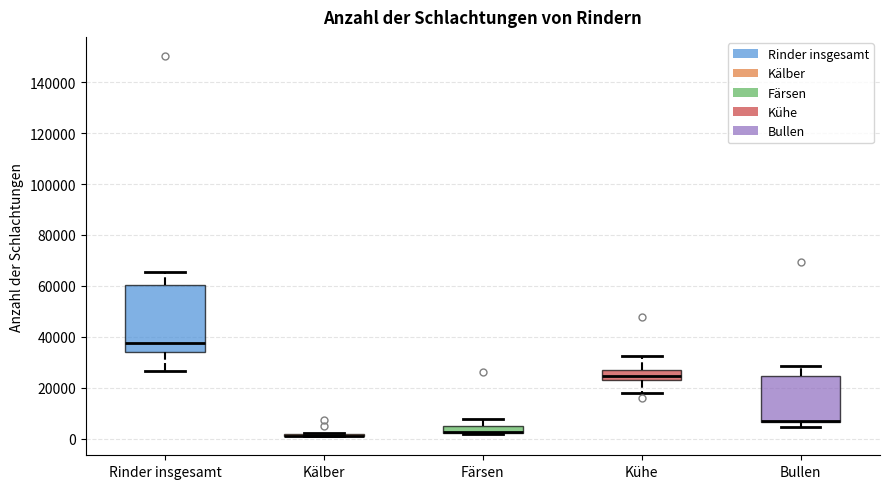

Where is the upper edge of the box for Bullen on the y-axis? The values are not printed on the chart, so give them approximately, as read against the axis.

24000